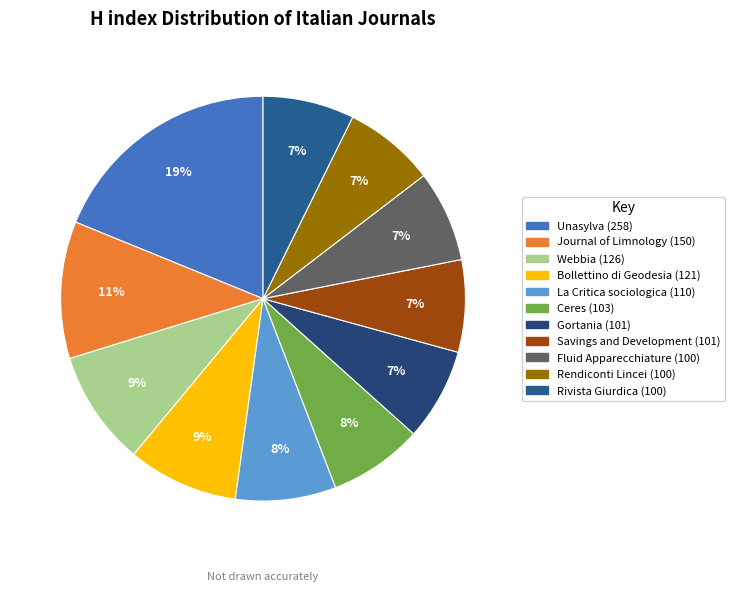

What percentage is the Rivista Giurdica slice, to the nearest percent?

7%